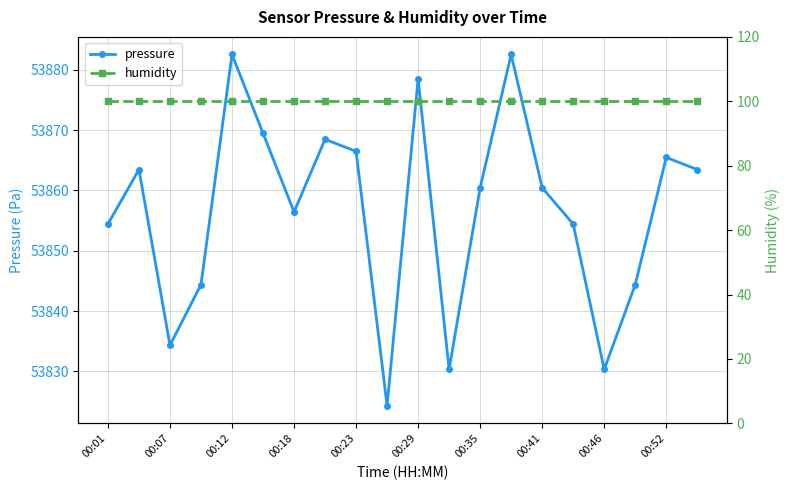

True or false: pressure has a value of 95668.4 at 00:35.

False